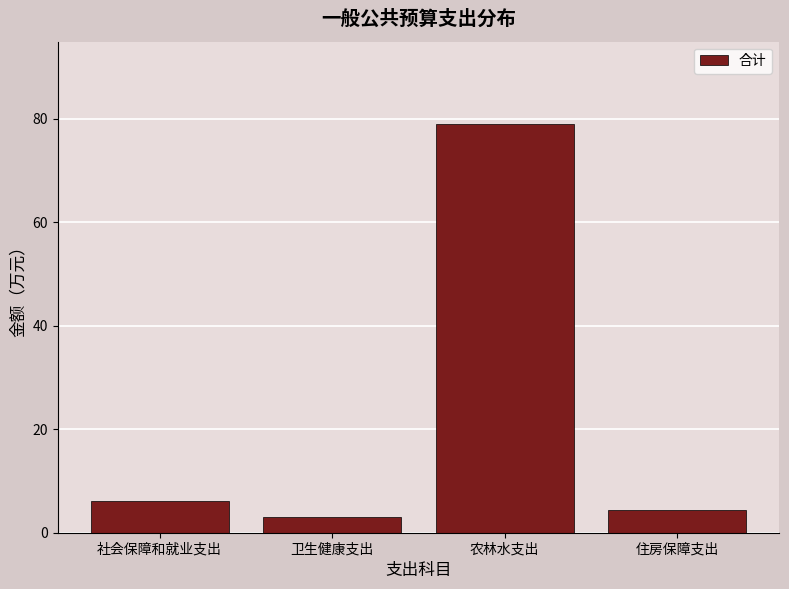

Reading right to left, what are all the values shown in this chart?

4.3	79.0	3.0	6.1